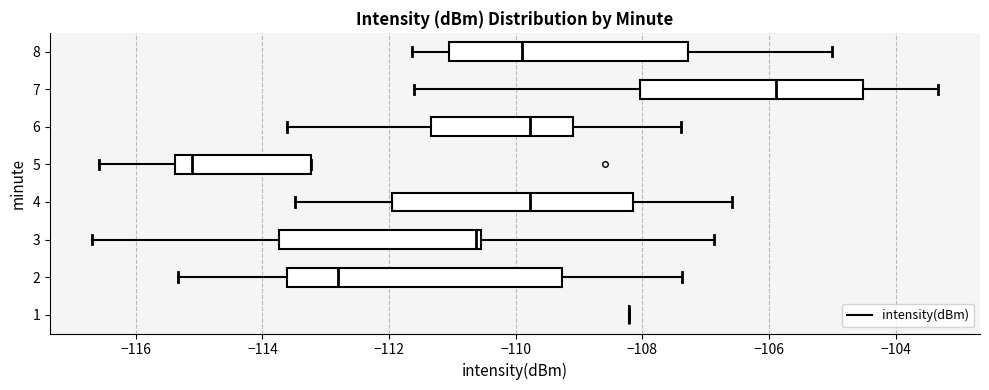

Where is the left edge of the box at y = 8 on the x-axis? The values are not printed on the chart, so give them approximately, as read against the axis.

-111.0